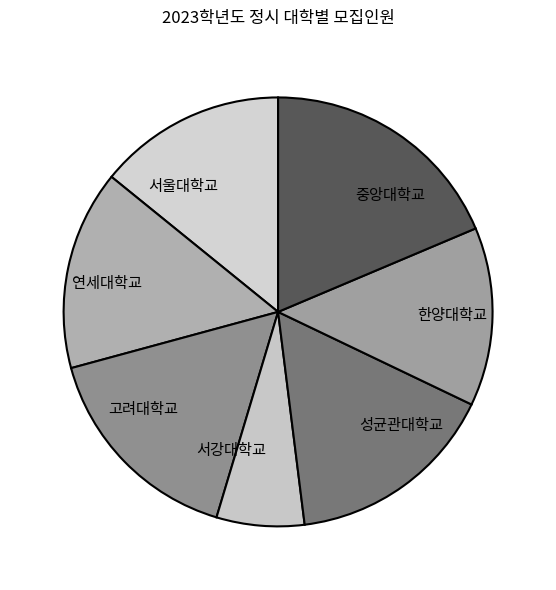

Is there any slice that represents more than half of the pie?

No